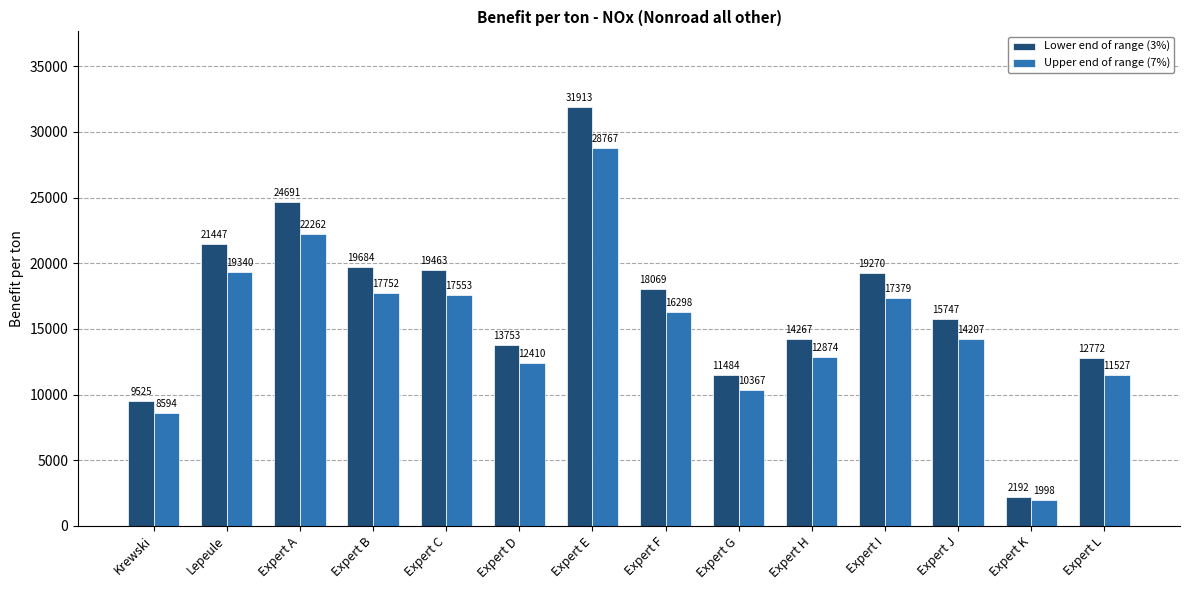

At which category is the sum across all series the highest?

Expert E